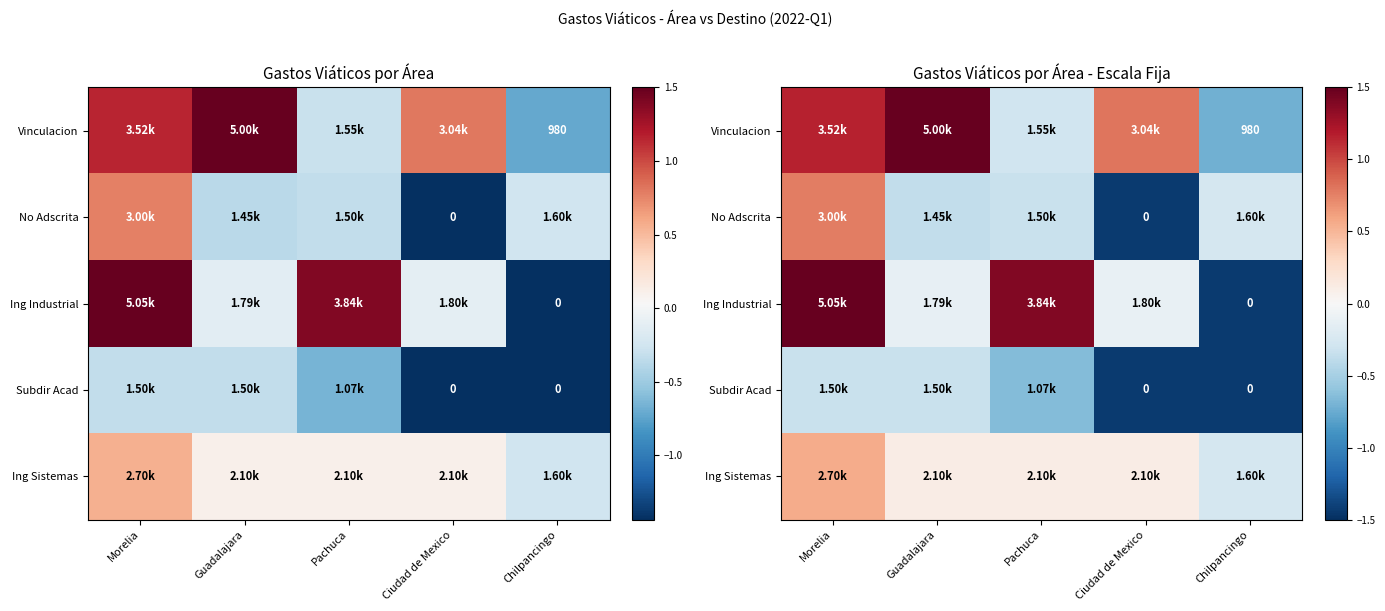

List the series in order of their peak value, lowest first.

Subdir Acad, Ing Sistemas, No Adscrita, Vinculacion, Ing Industrial